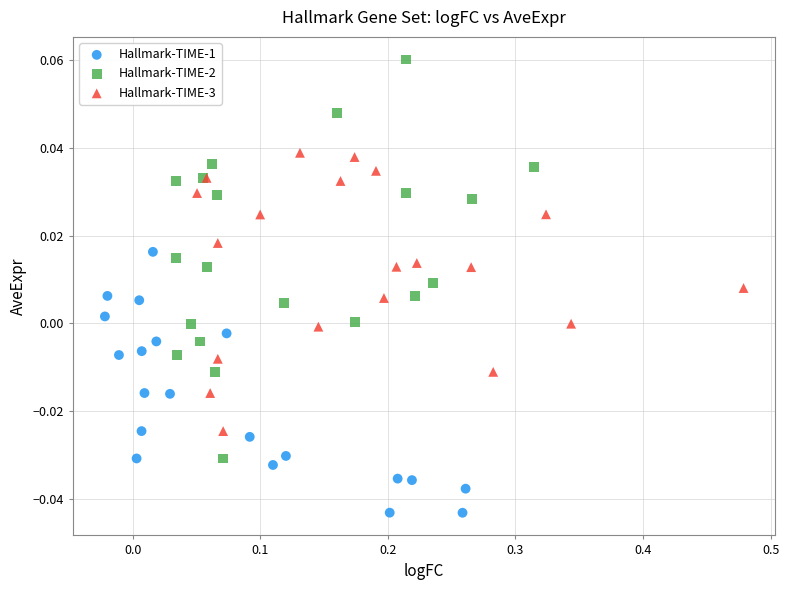

Which series reaches the maximum Y coordinate?

Hallmark-TIME-2